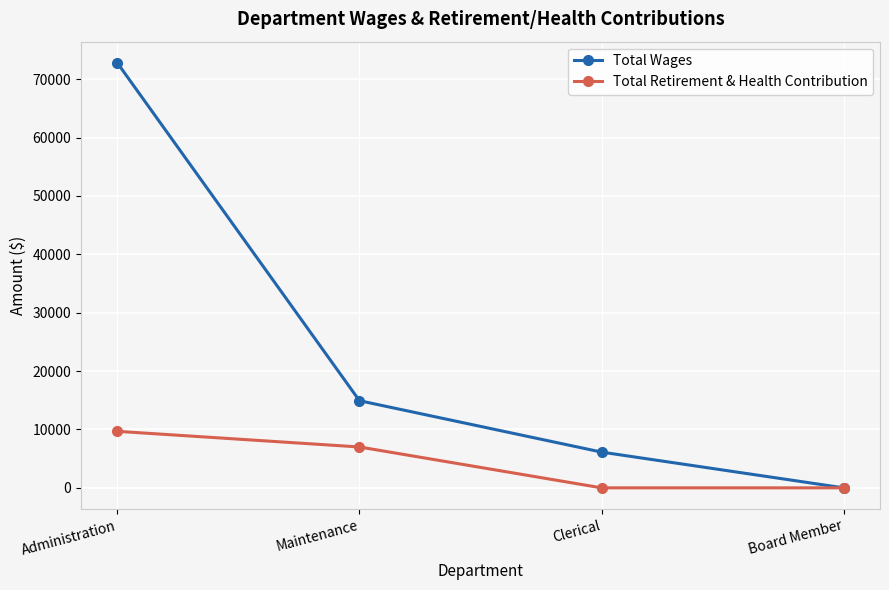

What are all the series names shown in the legend?

Total Wages, Total Retirement & Health Contribution